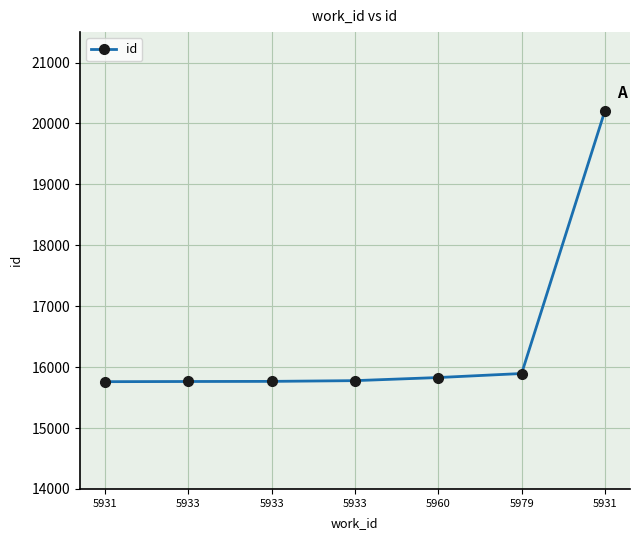

How many lines are shown in the chart?

1